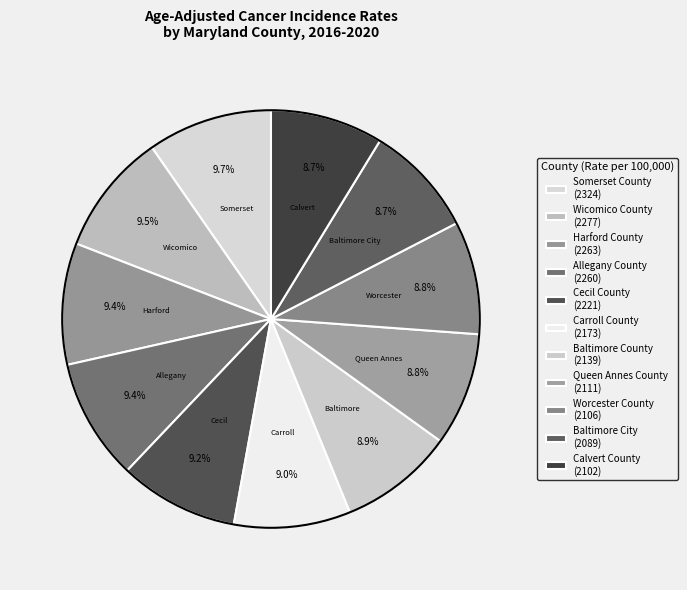

Does Somerset County account for over 50% of the chart?

No